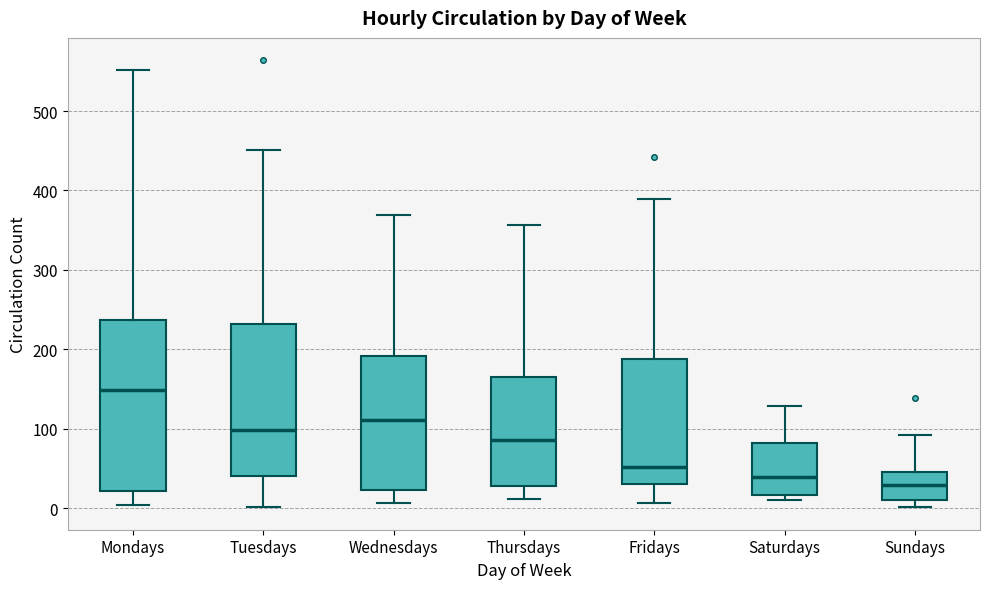

Which box is the tallest, from its lower edge to its upper edge?

Mondays